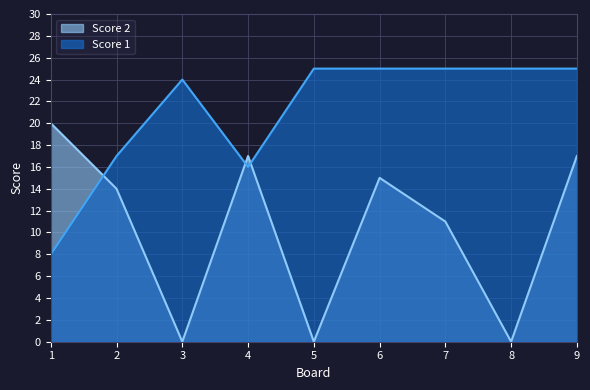

Which series has the largest range (max minus min)?

Score 2